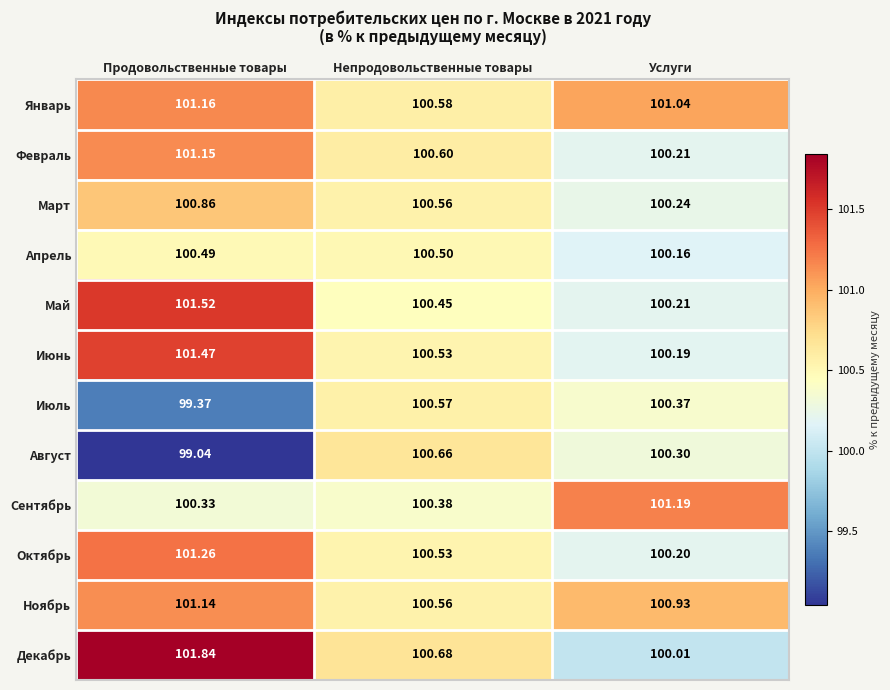

At which category is the sum across all series the highest?

Продовольственные товары